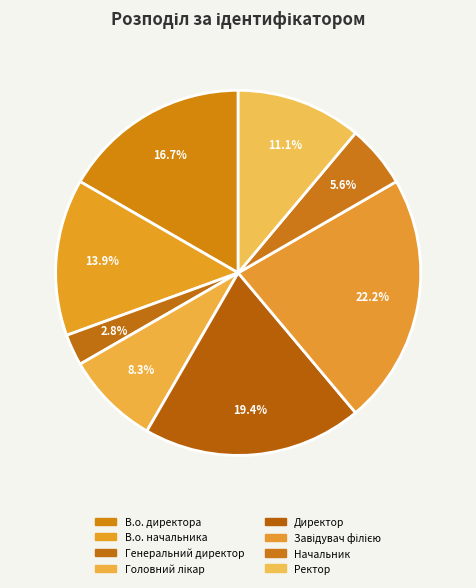

How many slices are in this pie chart?

8